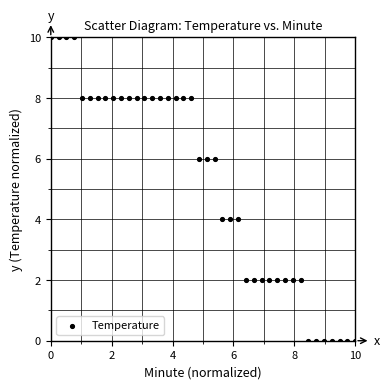

What is the range of Y values (max minus min)?

10.0